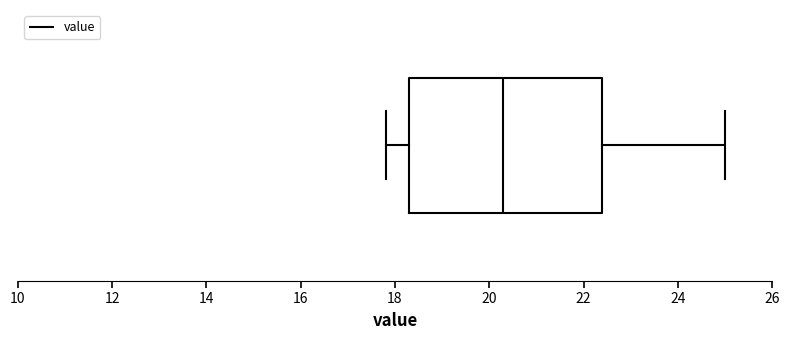

Read this box plot against the x-axis: the position of the median line, the range covered by the box, and the ends of both whiskers. The values are not printed on the chart, so give them approximately, as read against the axis.

median 20.4, box 18.4 to 22.4, whiskers 17.8 to 25.0